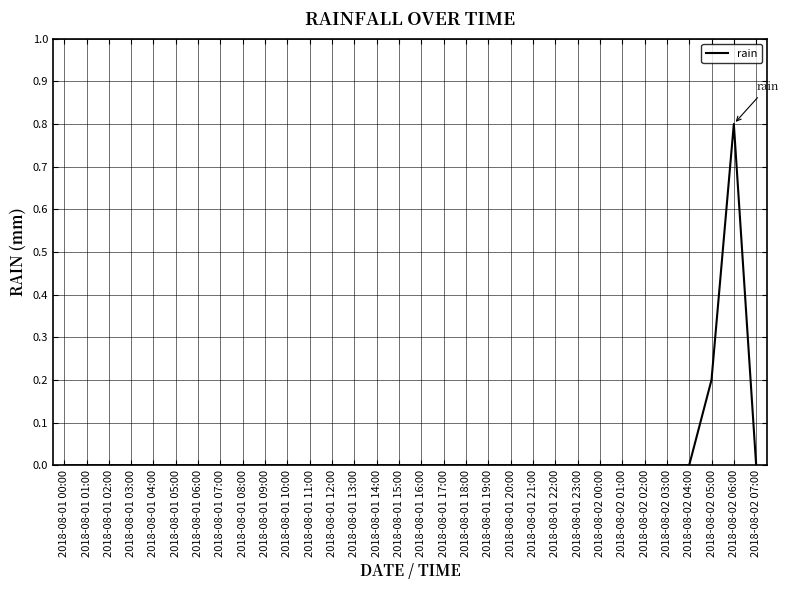

Which has a higher value, 2018-08-01 18:00 or 2018-08-02 06:00?

2018-08-02 06:00